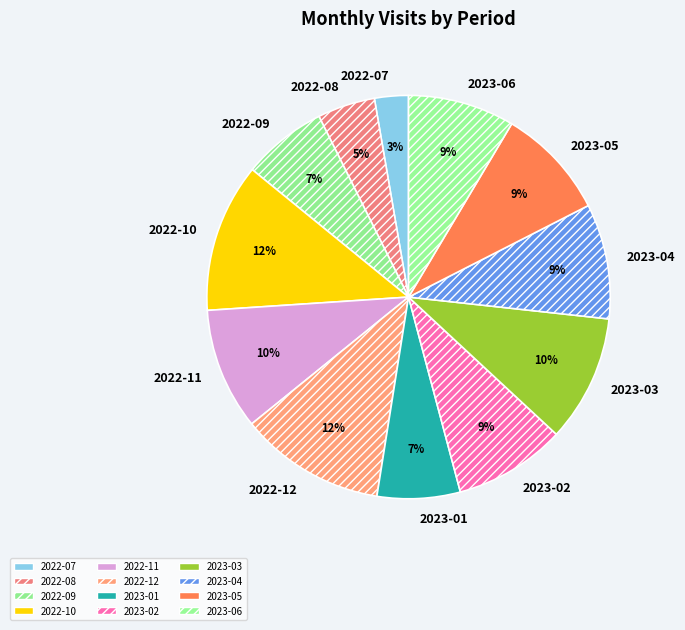

To the nearest percent, what is the difference between the 2022-12 and 2022-09 slice percentages?

5%